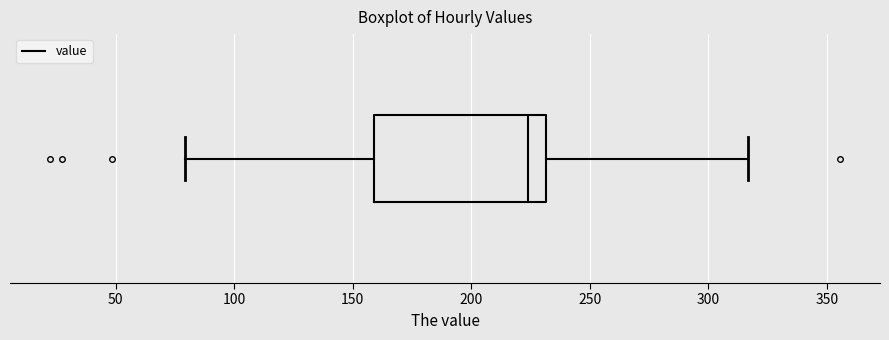

Where does the left whisker of the box end on the x-axis? The values are not printed on the chart, so give them approximately, as read against the axis.

80